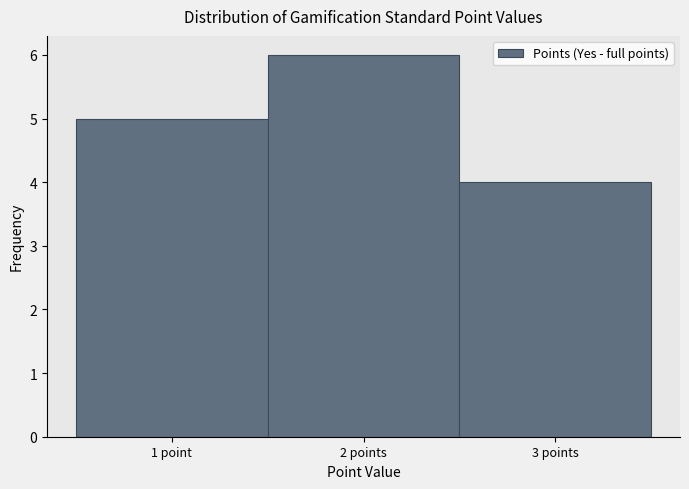

Reading left to right, transcribe all the data shown in this chart.

5	6	4